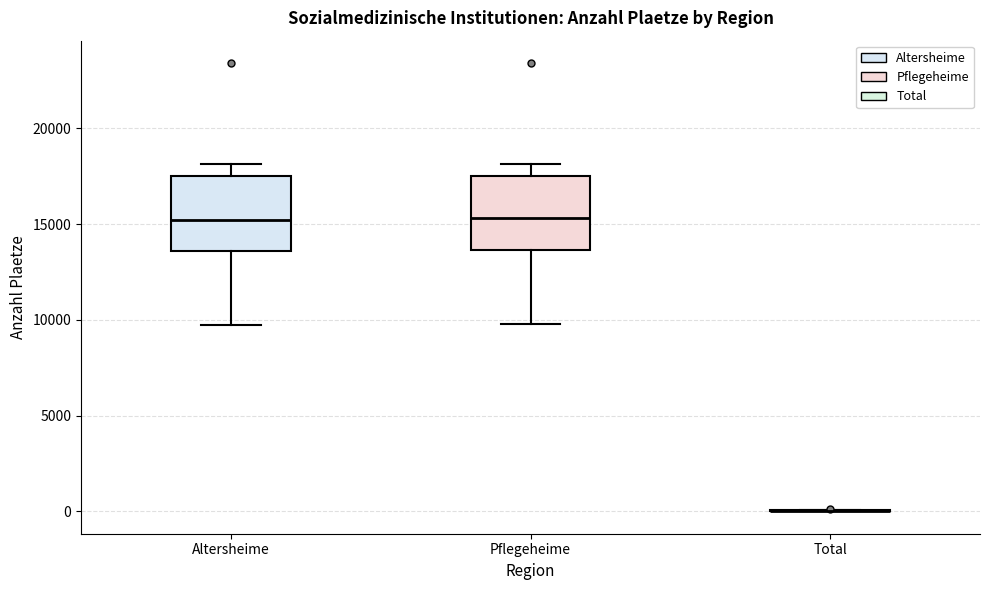

Reading left to right, transcribe this box plot: for each box, give where its median line is, the range the box spans, and where its two whiskers end, as read against the y-axis. The values are not printed on the chart, so give them approximately, as read against the axis.

Altersheime: median 15000, box 13500 to 17500, whiskers 9500 to 18000
Pflegeheime: median 15500, box 13500 to 17500, whiskers 10000 to 18000
Total: box collapsed to a line at 0, whiskers 0 to 0